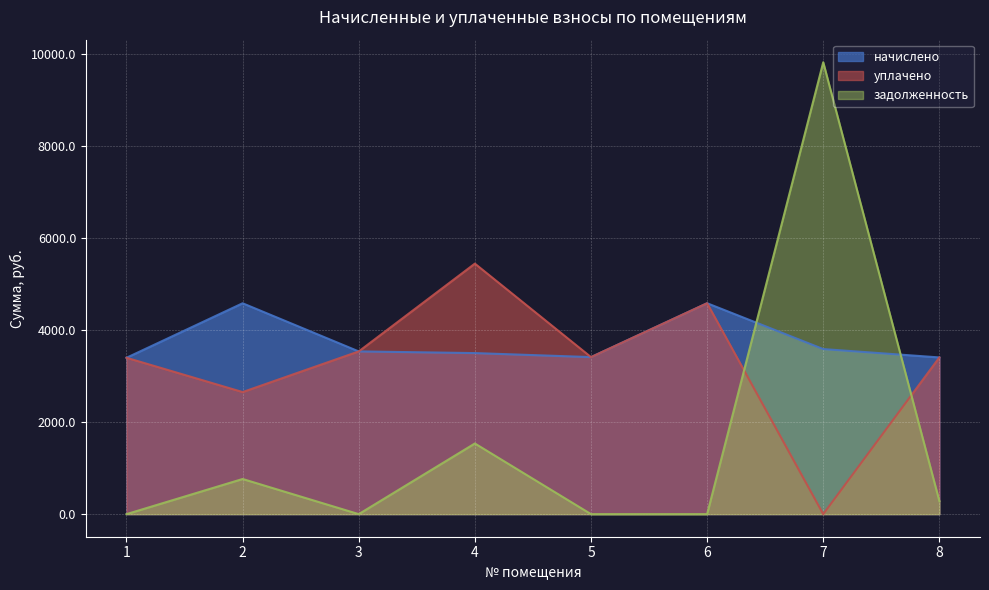

Is it true that задолженность equals 0.0 at 1?

True